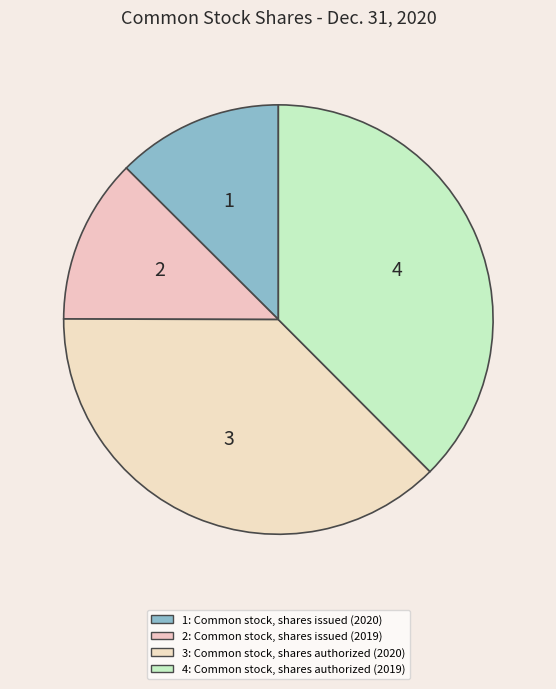

Count the number of slices in the pie.

4